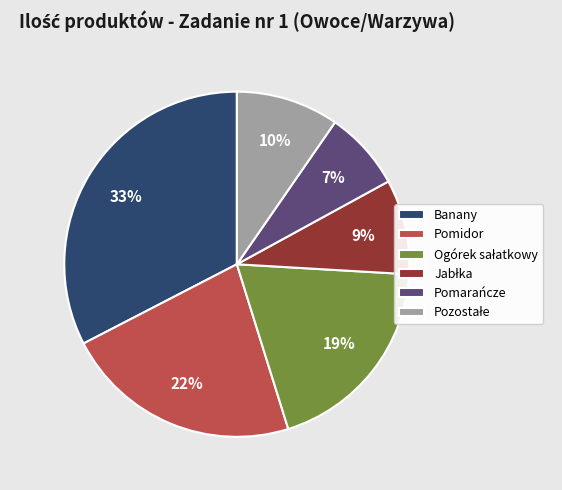

Count the number of slices in the pie.

6